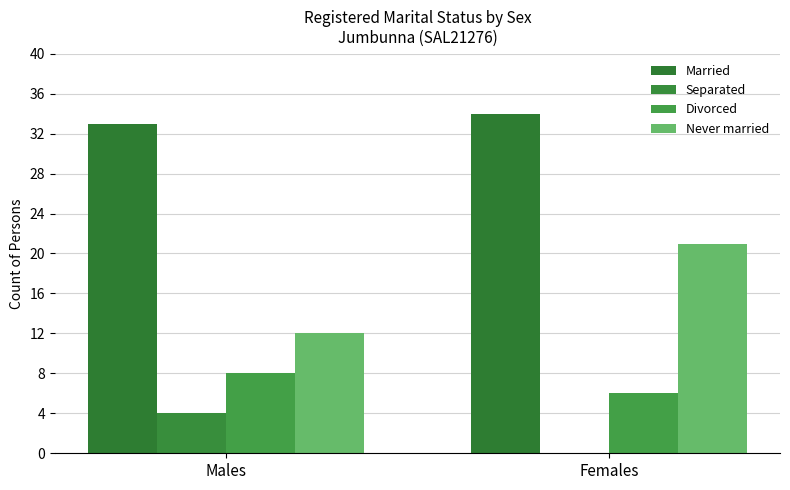

At which category is the sum across all series the highest?

Females